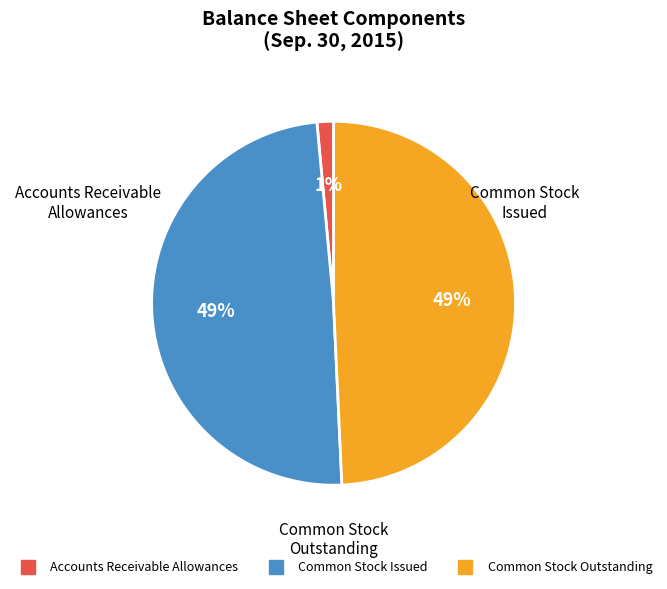

Does any single category account for the majority?

No